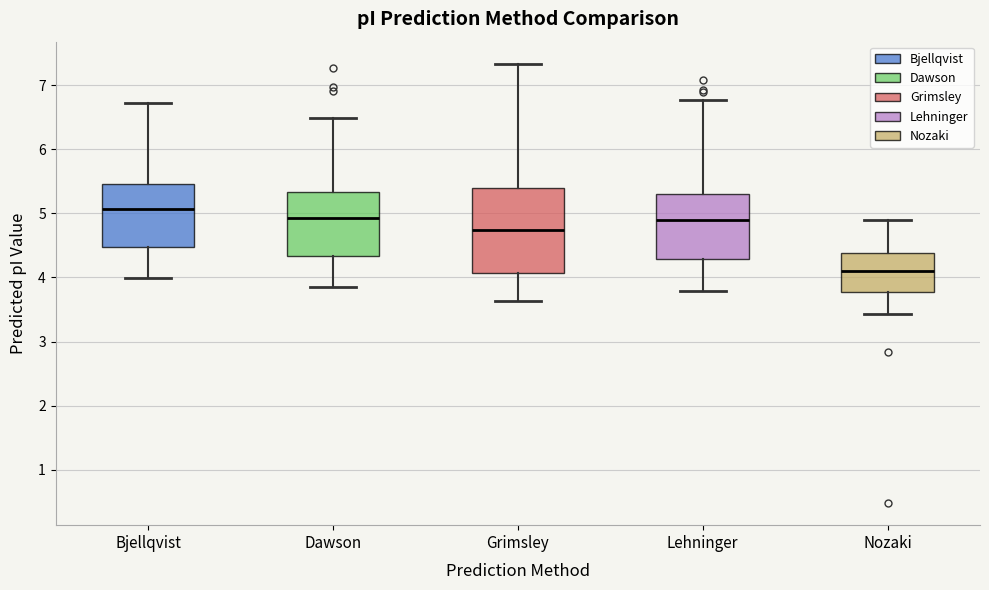

Reading left to right, transcribe this box plot: for each box, give where its median line is, the range the box spans, and where its two whiskers end, as read against the y-axis. The values are not printed on the chart, so give them approximately, as read against the axis.

Bjellqvist: median 5.1, box 4.5 to 5.5, whiskers 4.0 to 6.7
Dawson: median 4.9, box 4.3 to 5.3, whiskers 3.8 to 6.5
Grimsley: median 4.7, box 4.1 to 5.4, whiskers 3.6 to 7.3
Lehninger: median 4.9, box 4.3 to 5.3, whiskers 3.8 to 6.8
Nozaki: median 4.1, box 3.8 to 4.4, whiskers 3.4 to 4.9